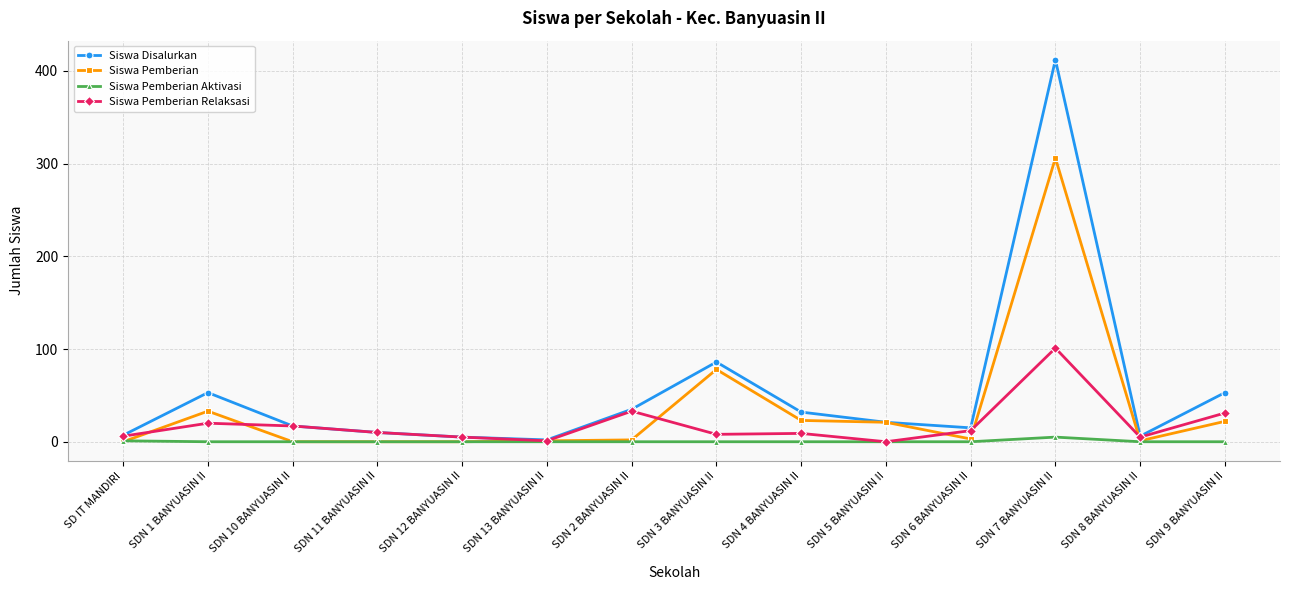

True or false: Siswa Pemberian has a value of -111 at SD IT MANDIRI.

False